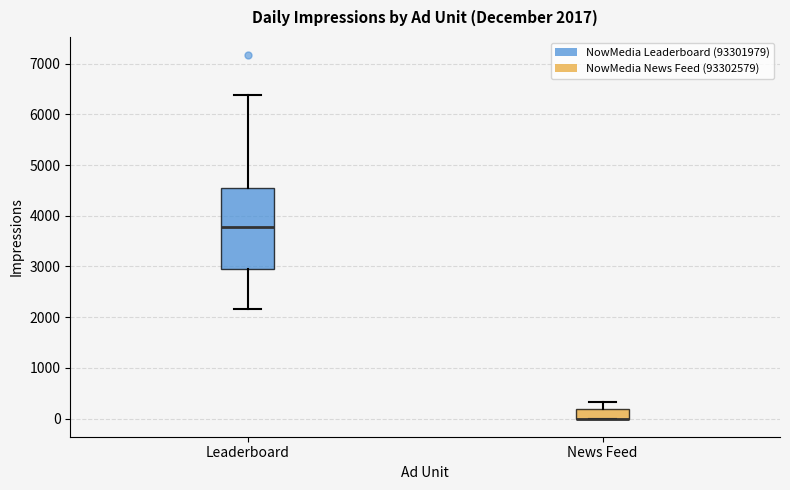

Comparing the boxes themselves (not the whiskers), which one is the tallest?

Leaderboard